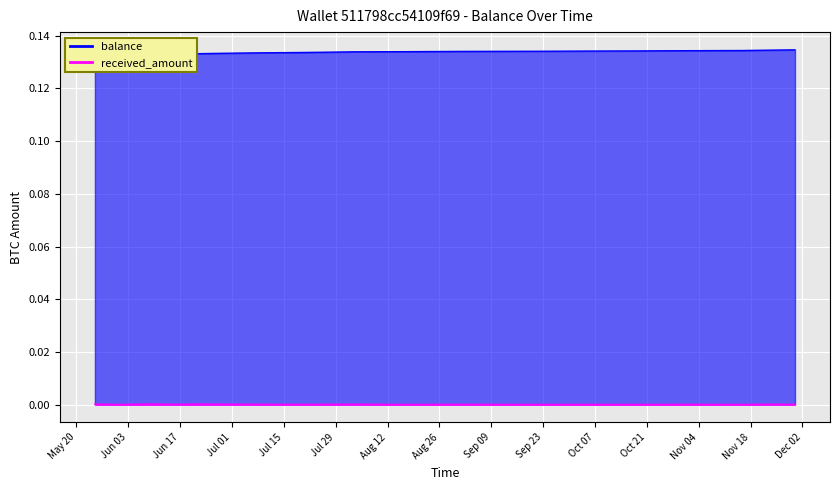

True or false: balance and received_amount intersect in this chart.

False